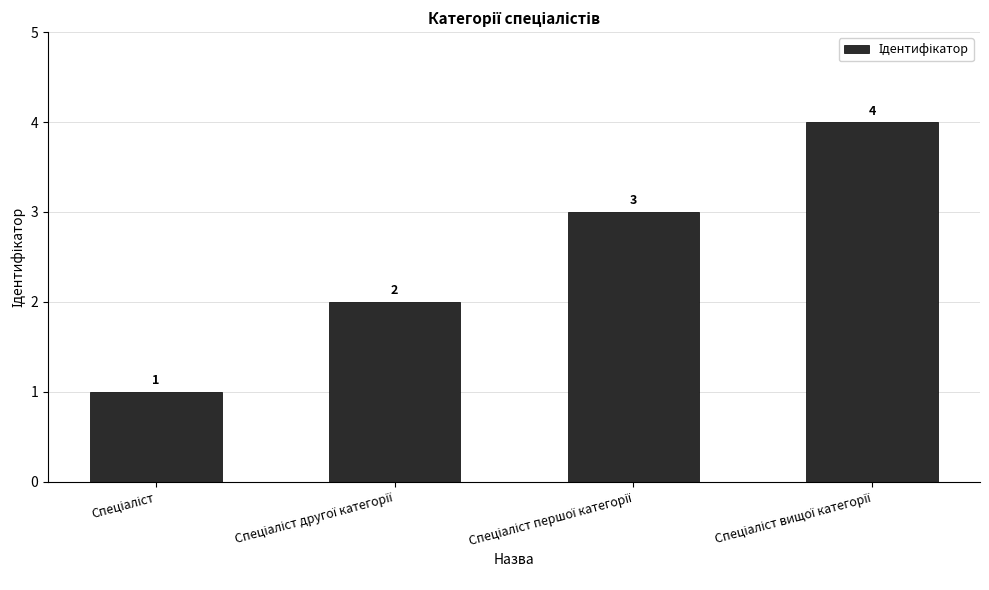

What is the difference between the maximum and minimum values?

3